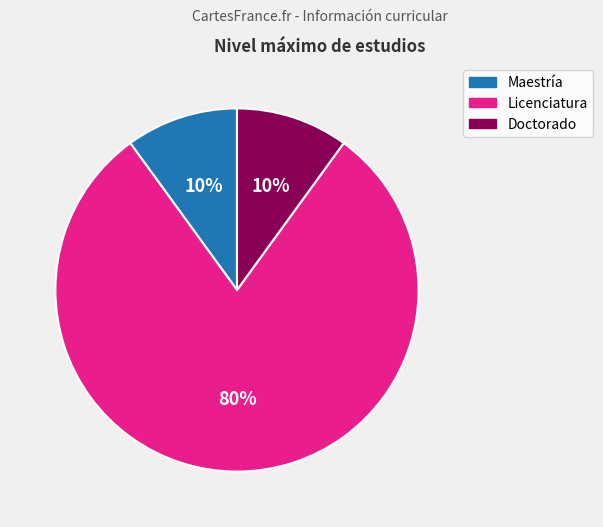

Is there any slice that represents more than half of the pie?

Yes